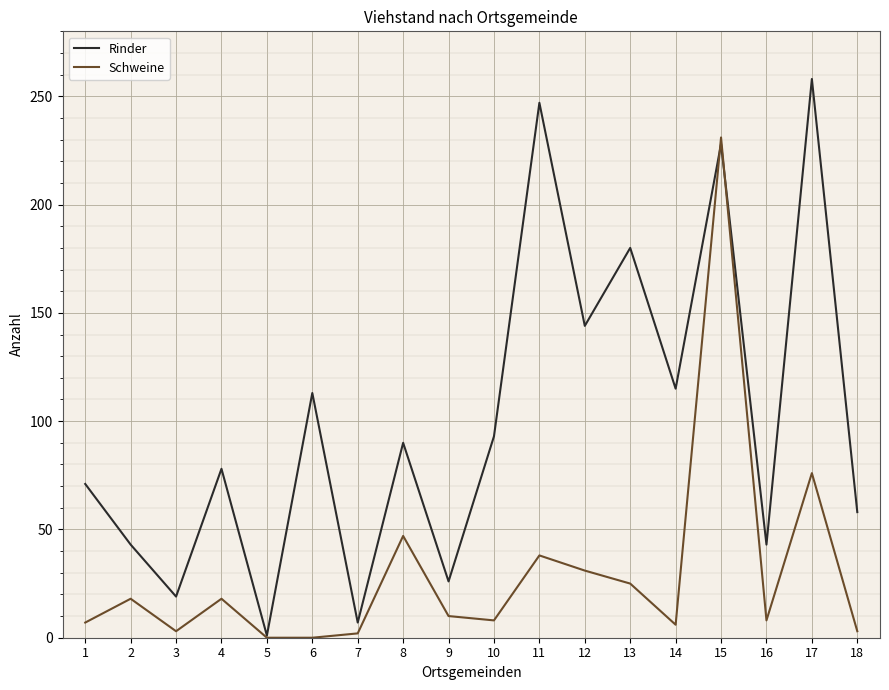

After their last crossing, which series has the higher values: Rinder or Schweine?

Rinder